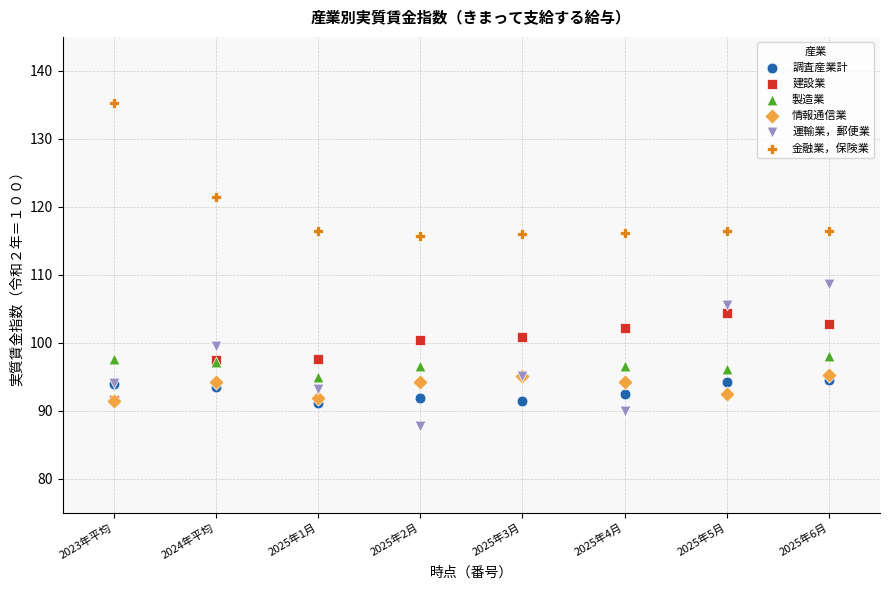

Which series has the largest Y range (max minus min)?

運輸業，郵便業